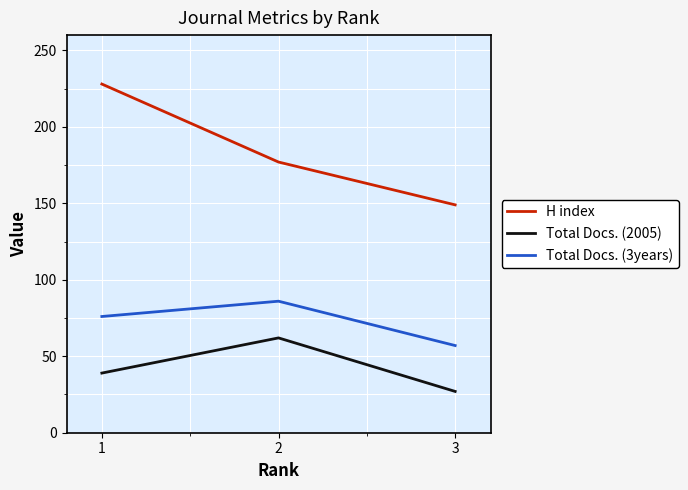

Is it true that H index equals 177 at 2?

True